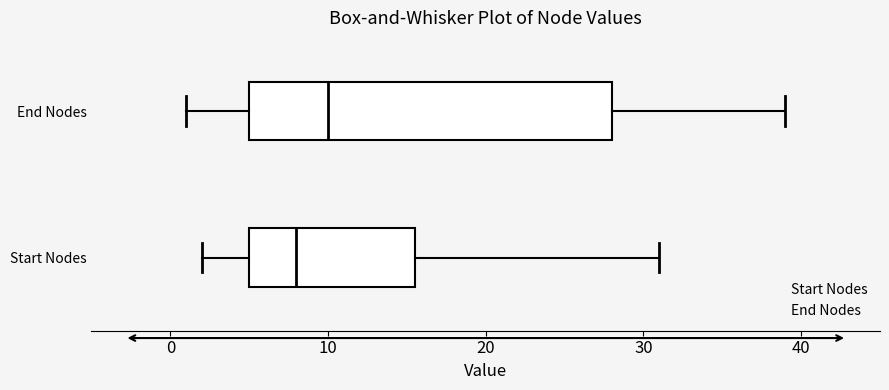

Which box's median line is the furthest to the right?

End Nodes